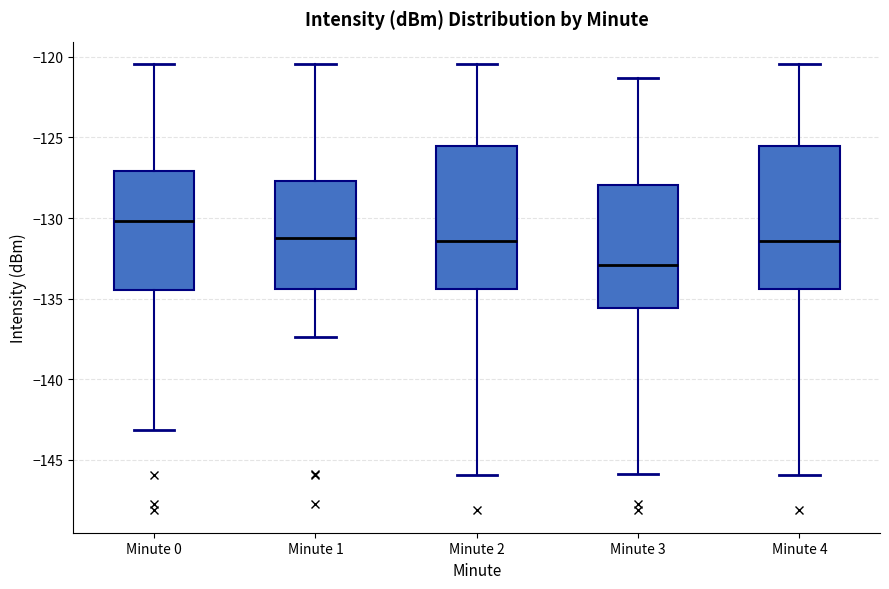

Reading left to right, read every box against the y-axis: the position of its median line, the range the box covers, and the ends of its whiskers. The values are not printed on the chart, so give them approximately, as read against the axis.

Minute 0: median -130.0, box -134.5 to -127.0, whiskers -143.0 to -120.5
Minute 1: median -131.0, box -134.5 to -127.5, whiskers -137.5 to -120.5
Minute 2: median -131.5, box -134.5 to -125.5, whiskers -146.0 to -120.5
Minute 3: median -133.0, box -135.5 to -128.0, whiskers -146.0 to -121.5
Minute 4: median -131.5, box -134.5 to -125.5, whiskers -146.0 to -120.5